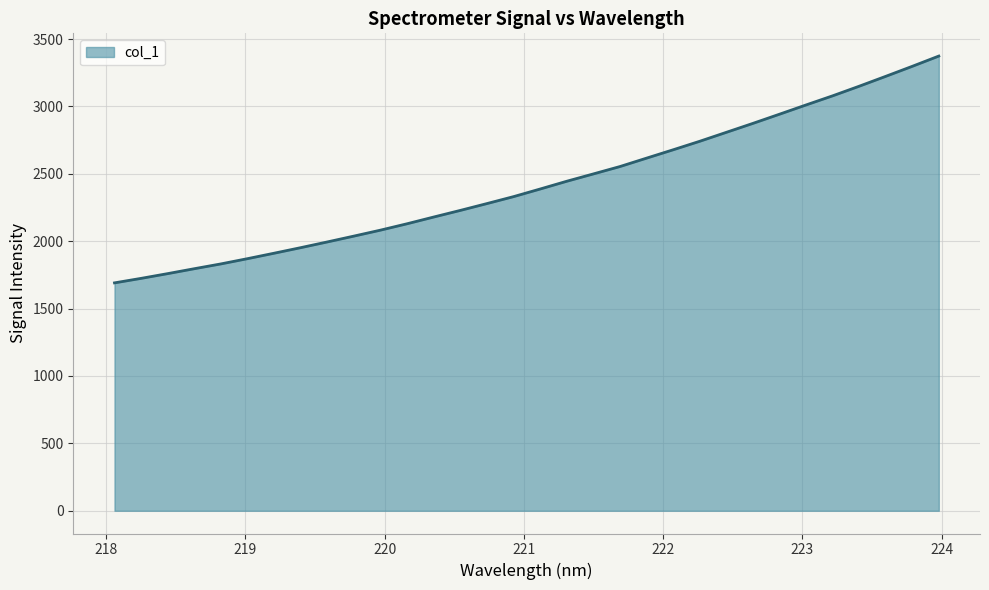

What is the minimum value shown in the chart?

1690.9